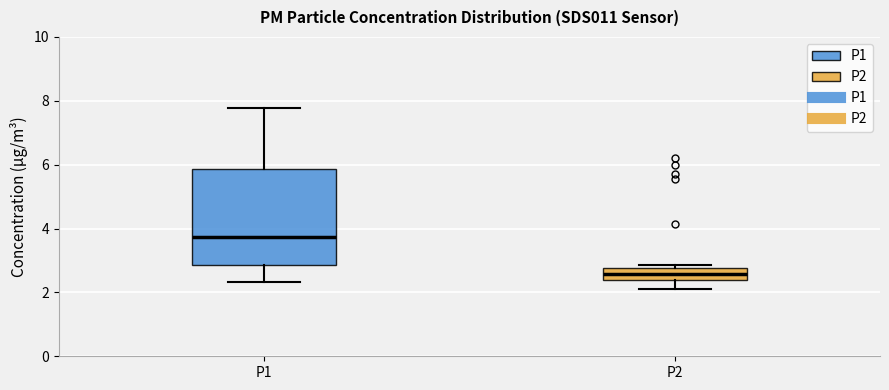

Reading left to right, transcribe this box plot: for each box, give where its median line is, the range the box spans, and where its two whiskers end, as read against the y-axis. The values are not printed on the chart, so give them approximately, as read against the axis.

P1: median 3.8, box 2.8 to 5.8, whiskers 2.4 to 7.8
P2: median 2.6, box 2.4 to 2.8, whiskers 2.2 to 2.8 (just above the box's upper edge)